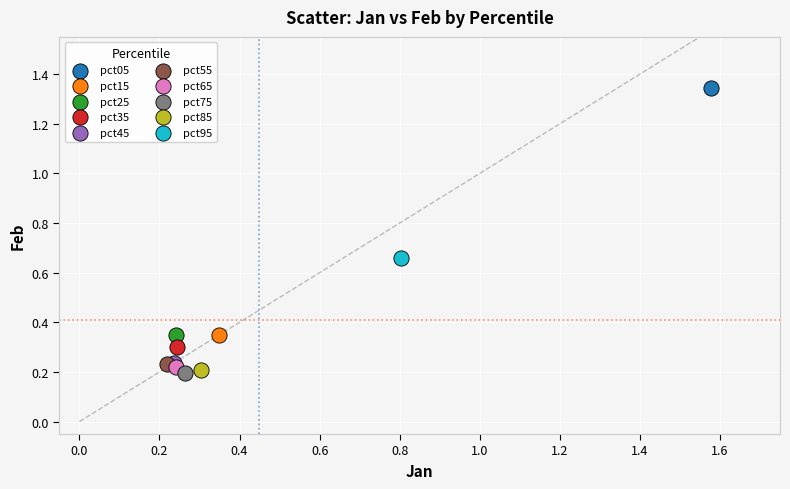

Which series contains the highest Y value?

pct05